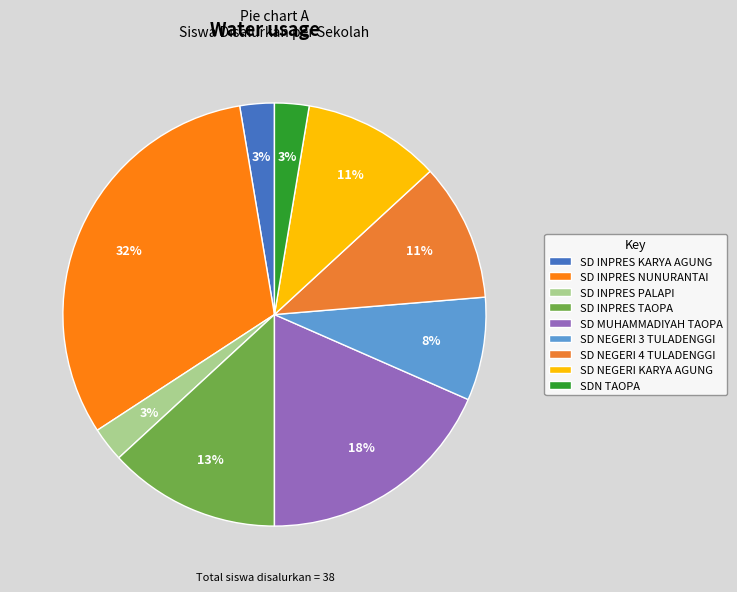

How much of the chart is everything except SD NEGERI 3 TULADENGGI?

92.1%